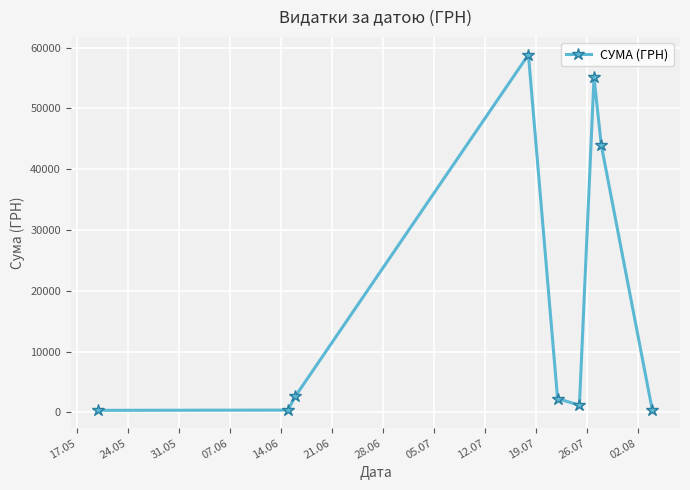

What is the maximum value shown in the chart?

58840.0